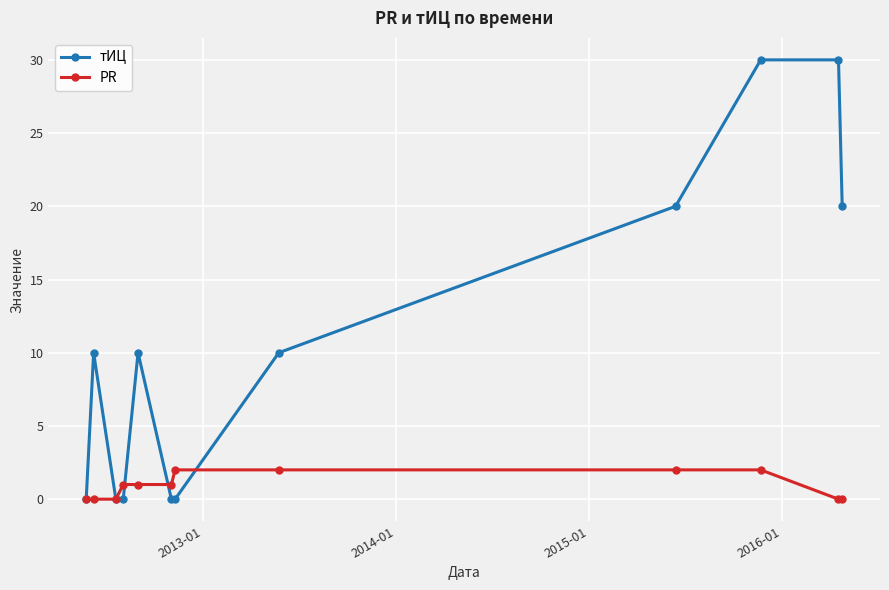

What are all the series names shown in the legend?

тИЦ, PR